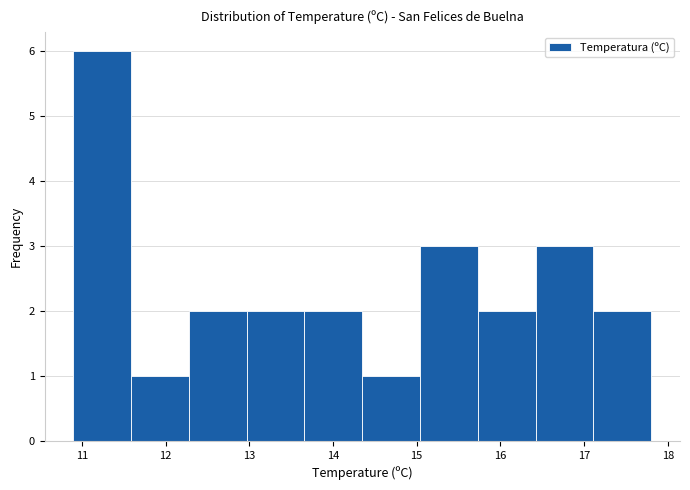

Reading left to right, transcribe this chart: for each bar, give the range it covers on the x-axis and its height. Neither the bar edges nor the heights are printed on the chart, so give them approximately, as read against the axes.

10.90 to 11.59: 6
11.59 to 12.28: 1
12.28 to 12.97: 2
12.97 to 13.66: 2
13.66 to 14.35: 2
14.35 to 15.04: 1
15.04 to 15.73: 3
15.73 to 16.42: 2
16.42 to 17.11: 3
17.11 to 17.80: 2